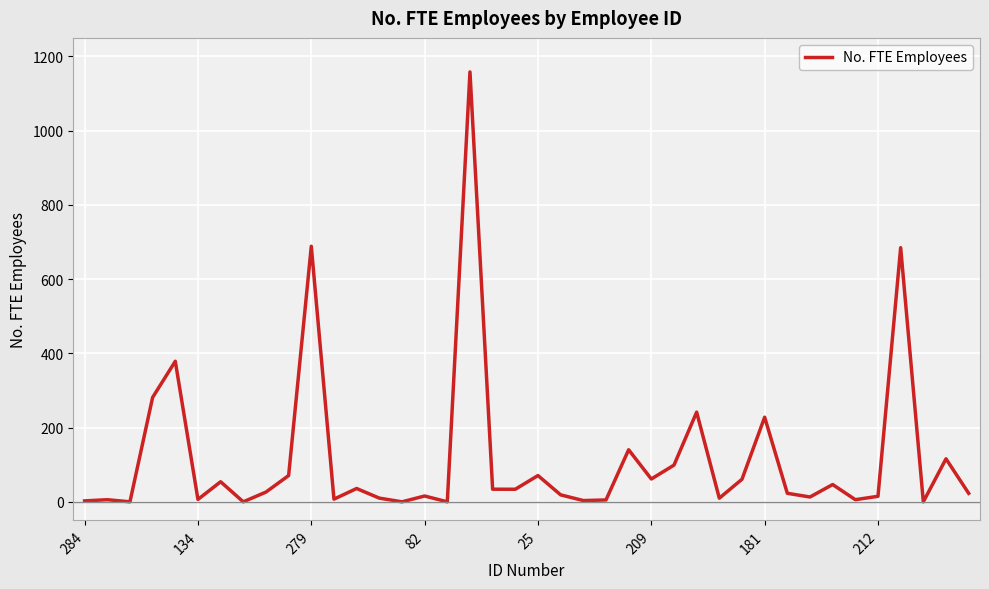

What is the difference between the maximum and minimum values?

1158.2